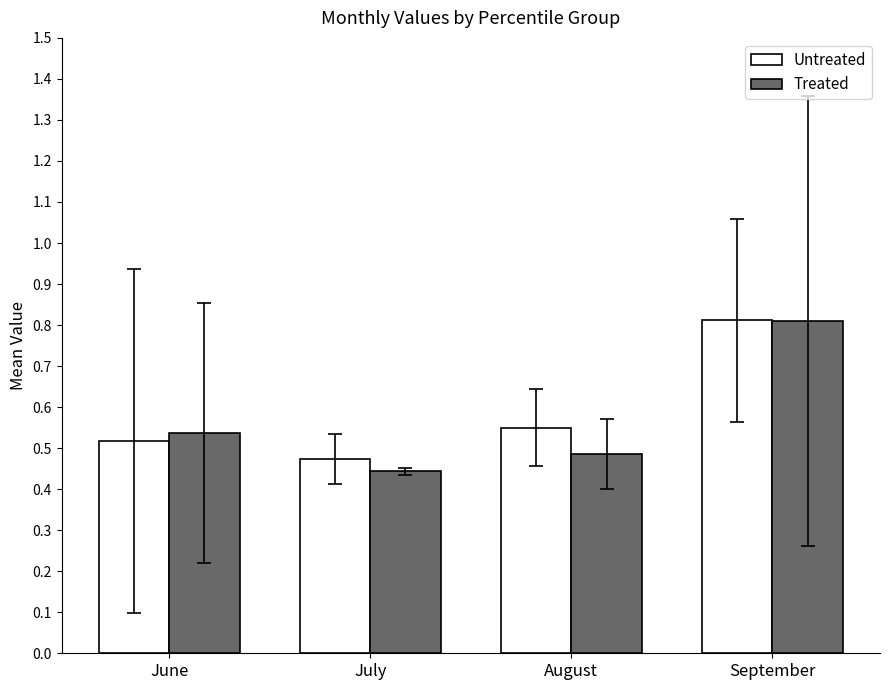

Which category has the highest value in the Treated series?

September